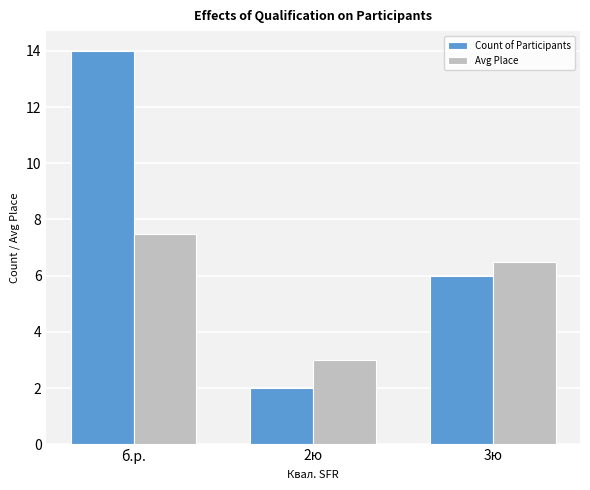

What is the lowest value of the Avg Place series?

3.0